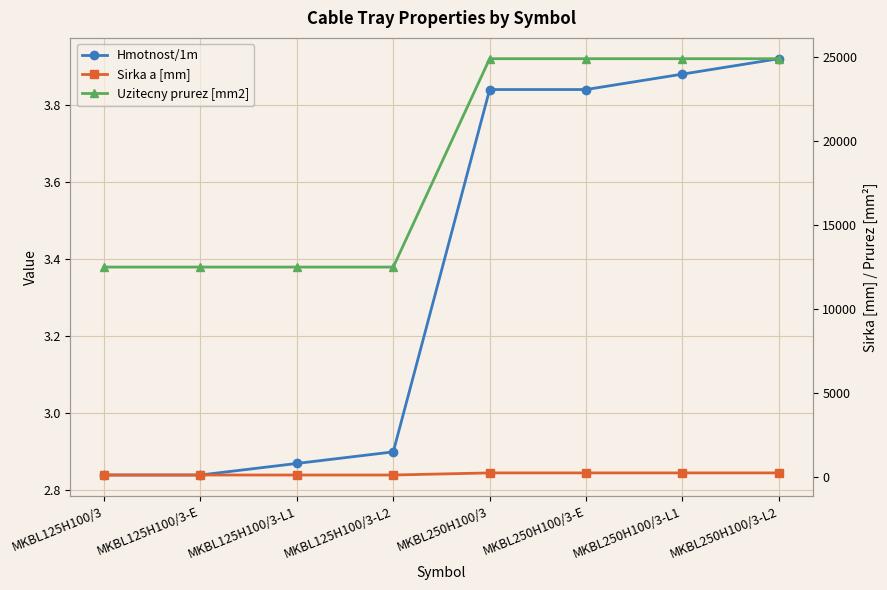

Reading left to right, transcribe all the data shown in this chart.

Hmotnost/1m: MKBL125H100/3=2.8	MKBL125H100/3-E=2.8	MKBL125H100/3-L1=2.9	MKBL125H100/3-L2=2.9	MKBL250H100/3=3.8	MKBL250H100/3-E=3.8	MKBL250H100/3-L1=3.9	MKBL250H100/3-L2=3.9
Sirka a [mm]: MKBL125H100/3=125.0	MKBL125H100/3-E=125.0	MKBL125H100/3-L1=125.0	MKBL125H100/3-L2=125.0	MKBL250H100/3=250.0	MKBL250H100/3-E=250.0	MKBL250H100/3-L1=250.0	MKBL250H100/3-L2=250.0
Uzitecny prurez [mm2]: MKBL125H100/3=12500.0	MKBL125H100/3-E=12500.0	MKBL125H100/3-L1=12500.0	MKBL125H100/3-L2=12500.0	MKBL250H100/3=24900.0	MKBL250H100/3-E=24900.0	MKBL250H100/3-L1=24900.0	MKBL250H100/3-L2=24900.0